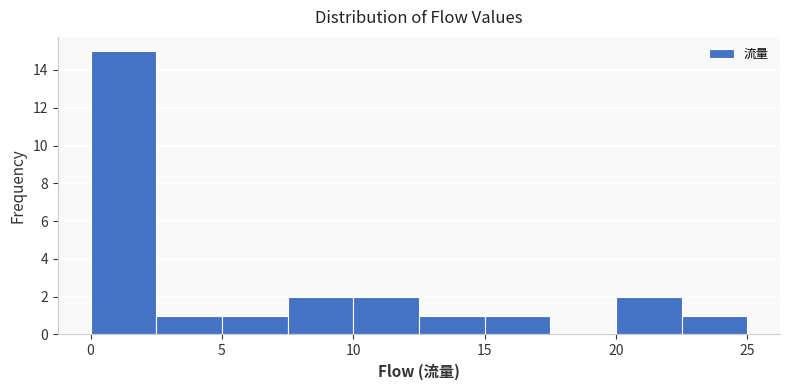

What is the height of the bar covering 5.0 to 7.5 on the x-axis? The values are not printed on the chart, so give them approximately, as read against the axis.

1